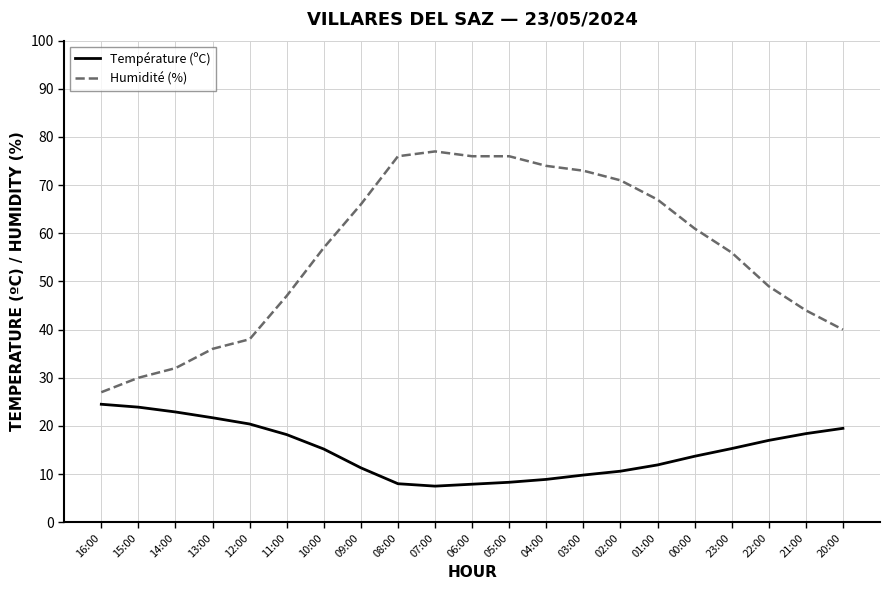

How many lines are shown in the chart?

2